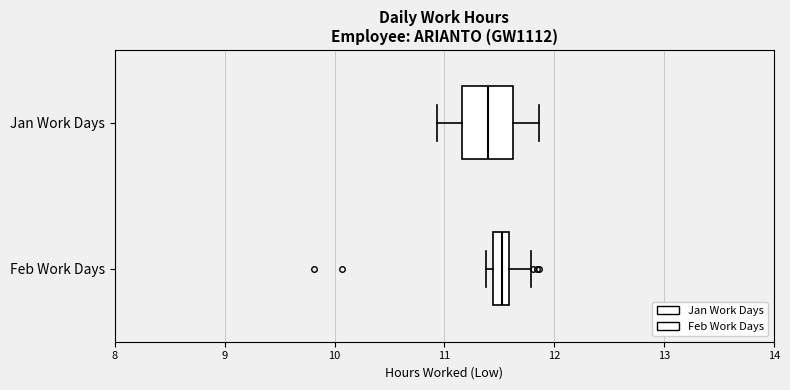

Which box's median line is the furthest to the left?

Jan Work Days